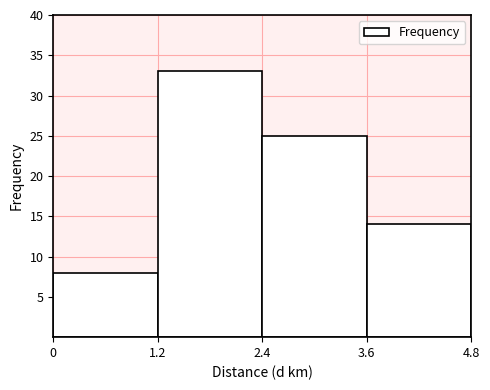

Over which range of the x-axis is the bar tallest?

1.2 to 2.4